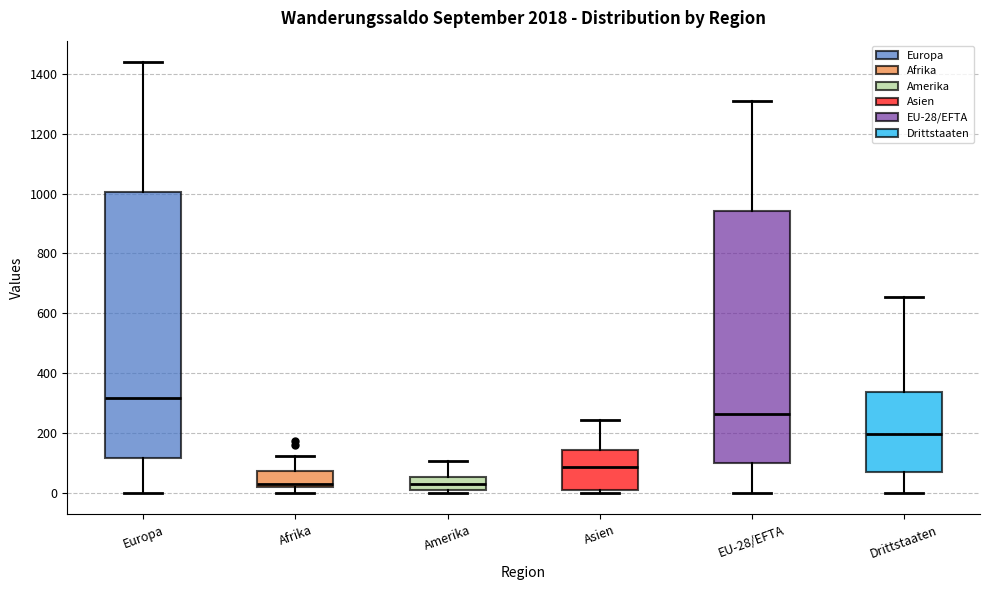

Where is the lower edge of the box for Afrika on the y-axis? The values are not printed on the chart, so give them approximately, as read against the axis.

20